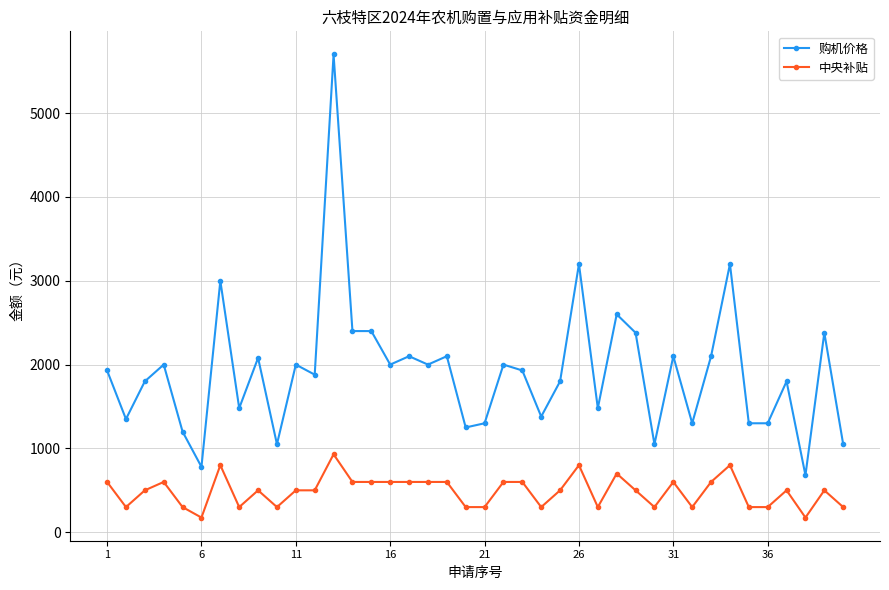

What are all the series names shown in the legend?

购机价格, 中央补贴